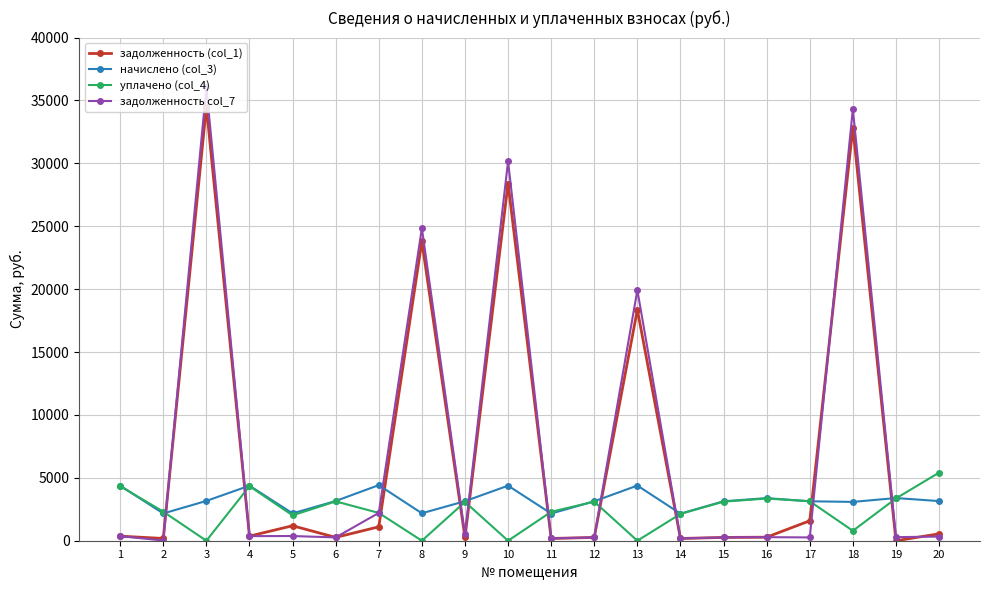

What value does the уплачено (col_4) series have at 12?

3106.2